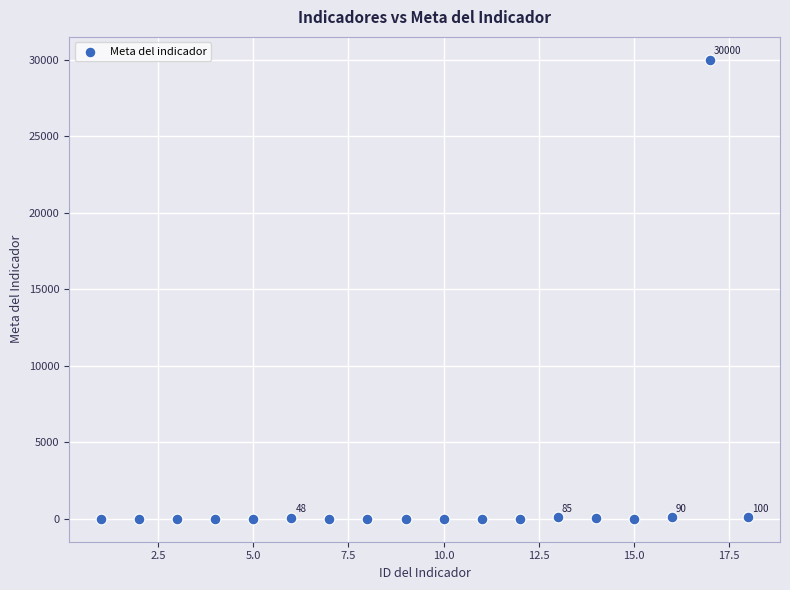

What is the range of Y values (max minus min)?

30000.0